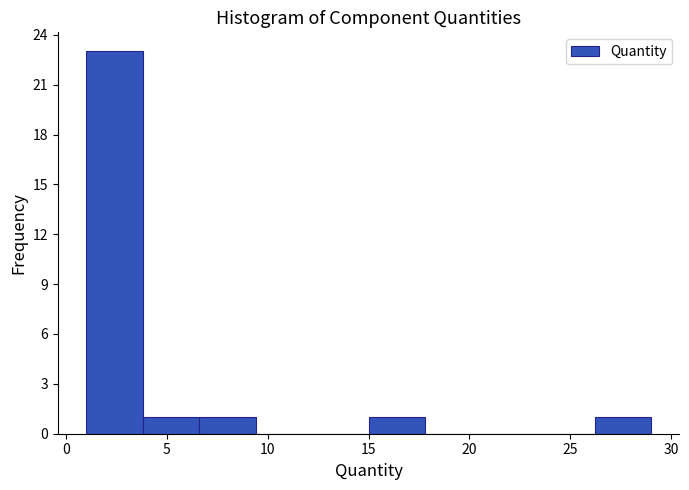

How tall is the bar that spans 6.6 to 9.4 on the x-axis? Neither the bar edges nor the heights are printed on the chart, so give them approximately, as read against the axes.

1